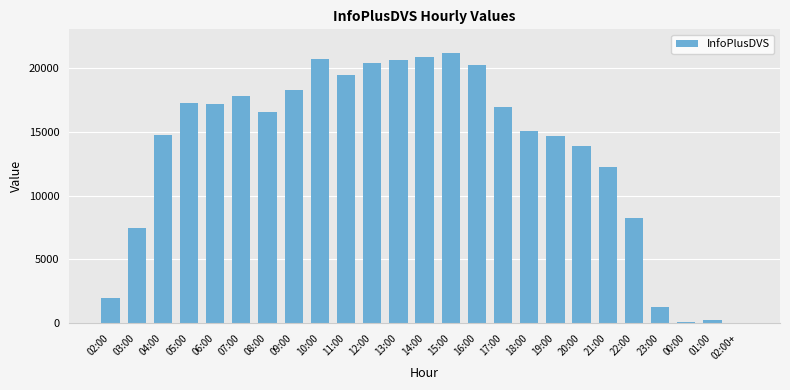

What is the change in value from 09:00 to 18:00?

-3262